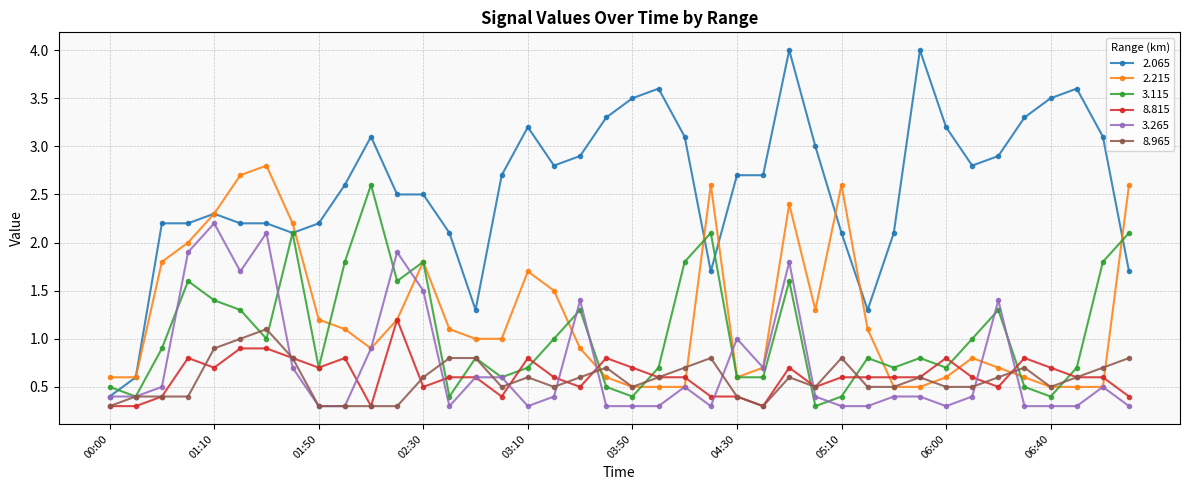

Count the 8.965 values in the range 0 to 1.

39